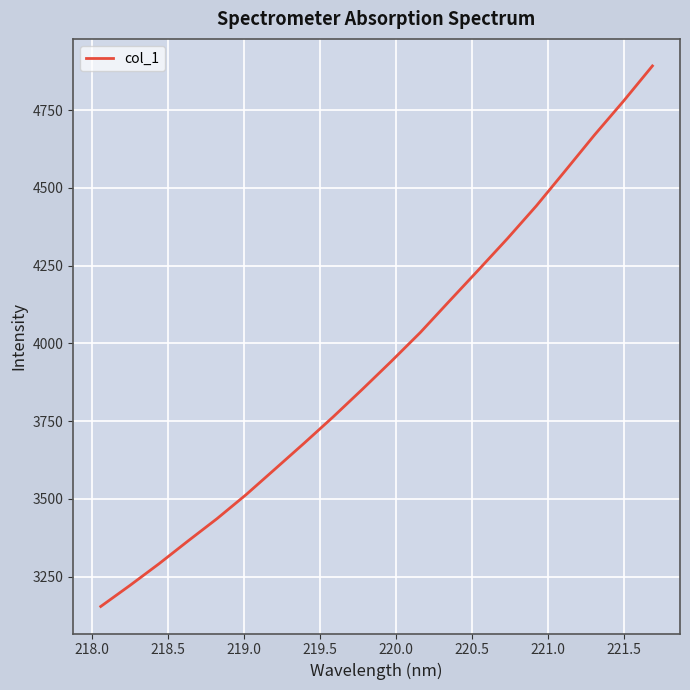

What is the difference between the maximum and minimum values?

1738.2